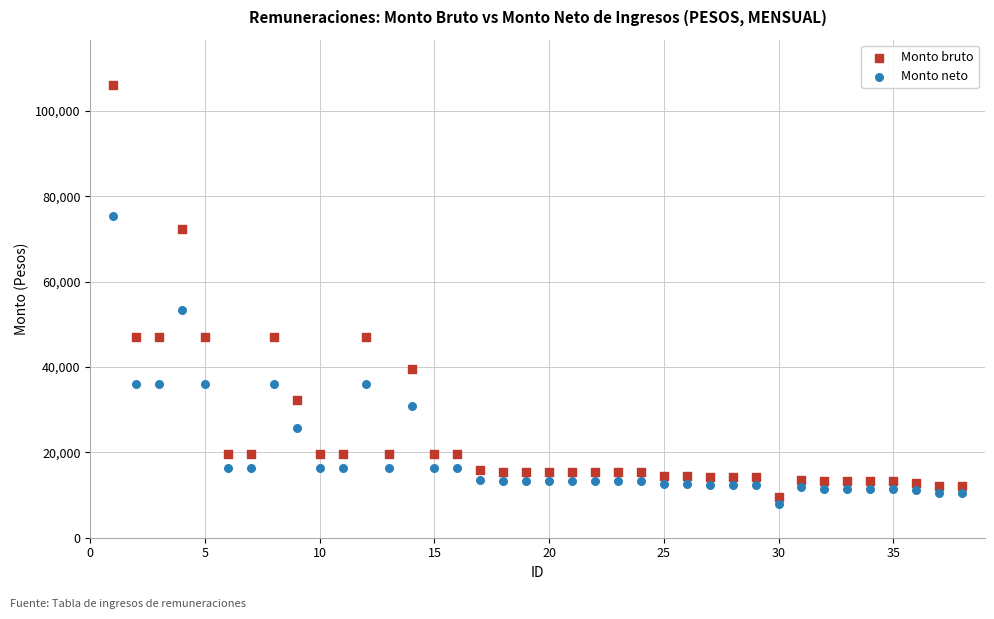

In the Monto neto series, what Y value is closest to 41707?

35984.6